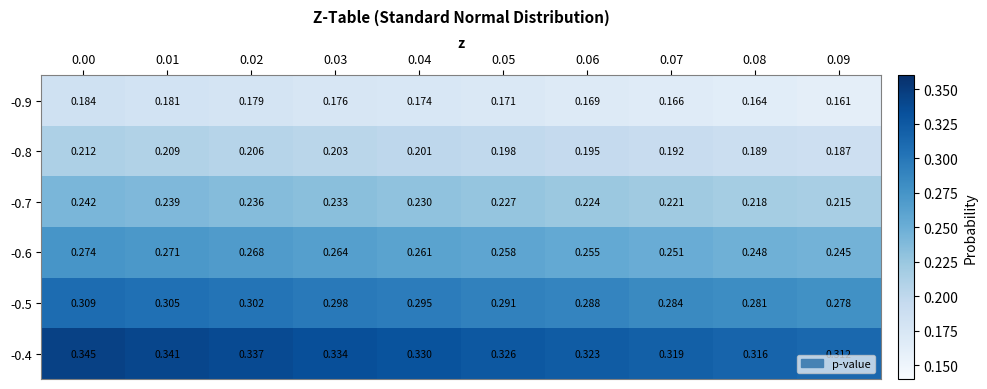

Is the value of -0.8 at 0.09 greater than the value of -0.7 at 0.04?

No